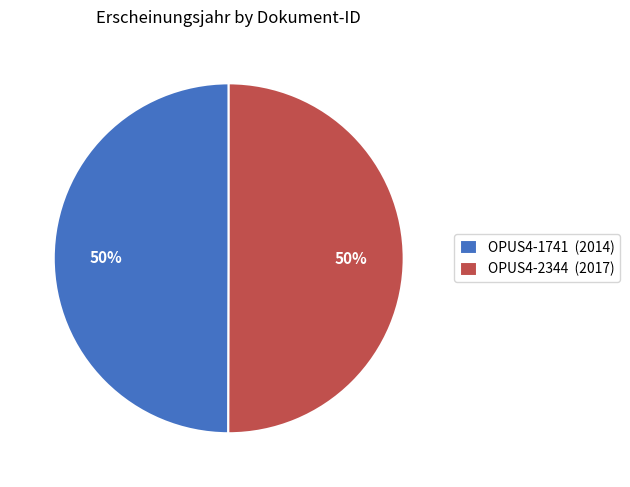

To the nearest percent, what is the average slice percentage?

50%